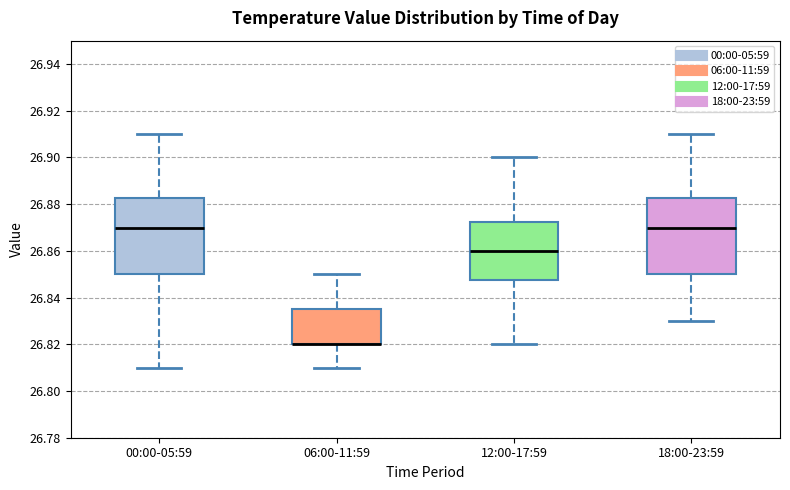

Reading left to right, read every box against the y-axis: the position of its median line, the range the box covers, and the ends of its whiskers. The values are not printed on the chart, so give them approximately, as read against the axis.

00:00-05:59: median 26.870, box 26.850 to 26.882, whiskers 26.810 to 26.910
06:00-11:59: median 26.820 (drawn on the box's lower edge), box 26.820 to 26.836, whiskers 26.810 to 26.850
12:00-17:59: median 26.860, box 26.848 to 26.872, whiskers 26.820 to 26.900
18:00-23:59: median 26.870, box 26.850 to 26.882, whiskers 26.830 to 26.910